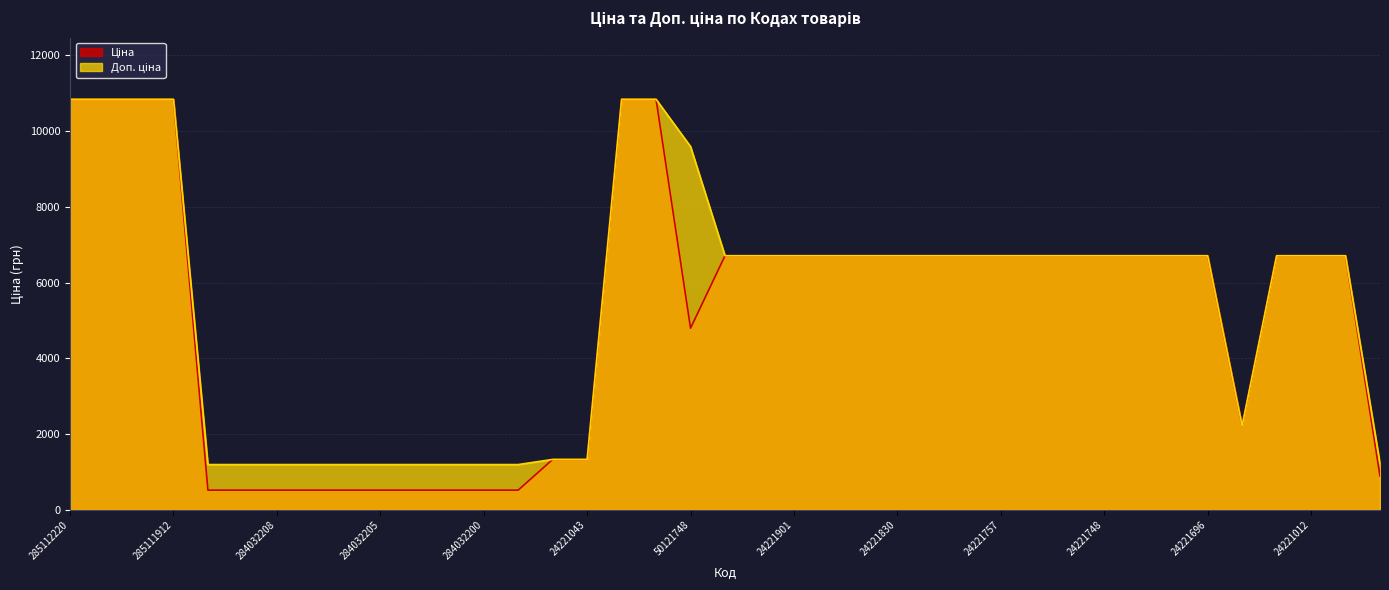

True or false: Доп. ціна and Ціна intersect in this chart.

False